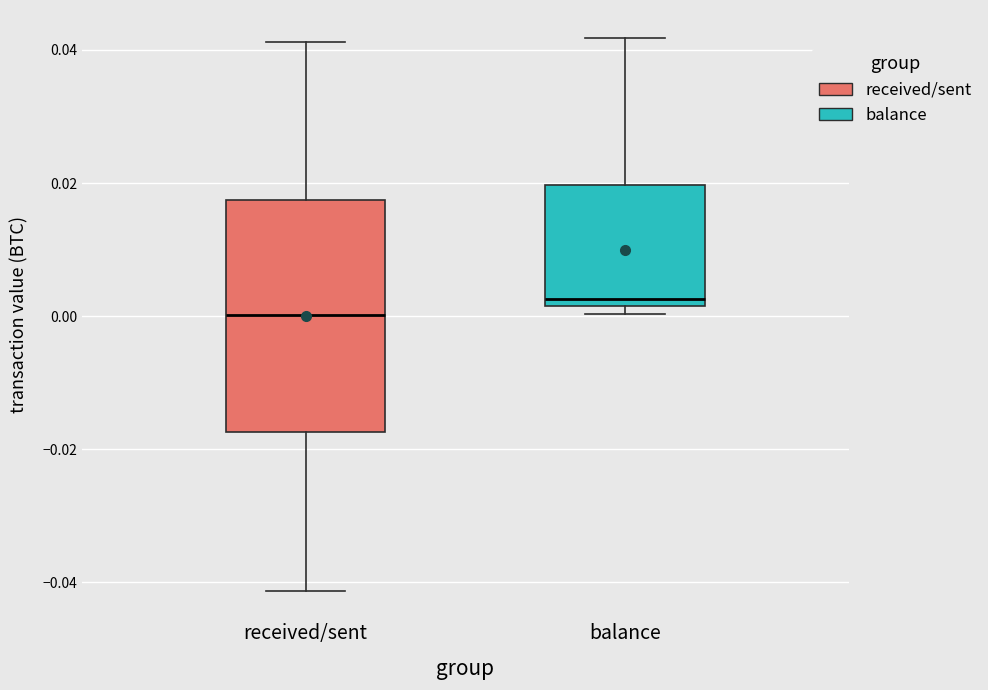

Comparing the boxes themselves (not the whiskers), which one is the tallest?

received/sent